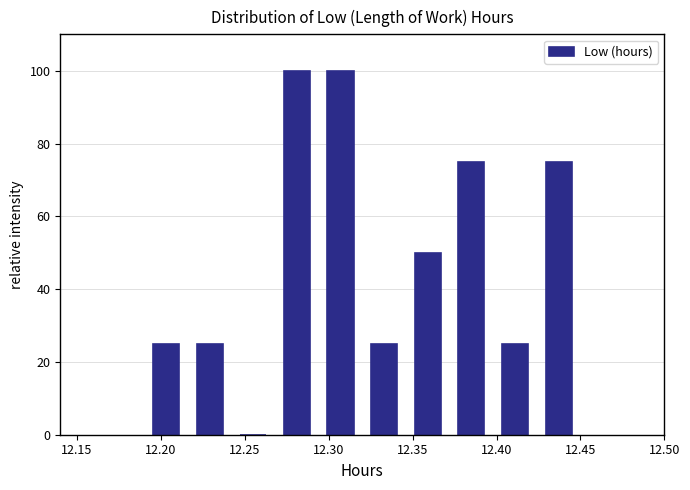

How tall is the bar that spans 12.294 to 12.320 on the x-axis? Neither the bar edges nor the heights are printed on the chart, so give them approximately, as read against the axes.

100